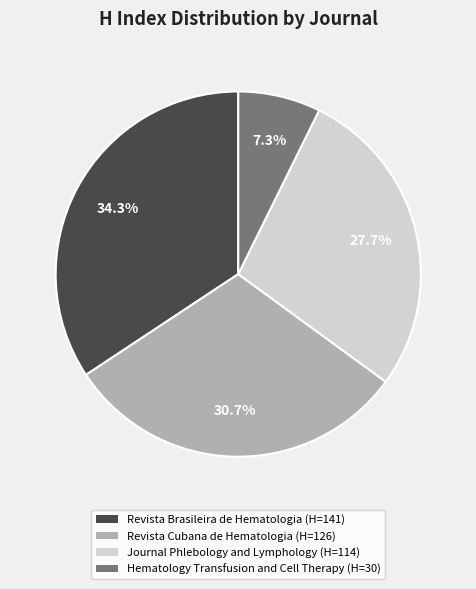

Does any single category account for the majority?

No